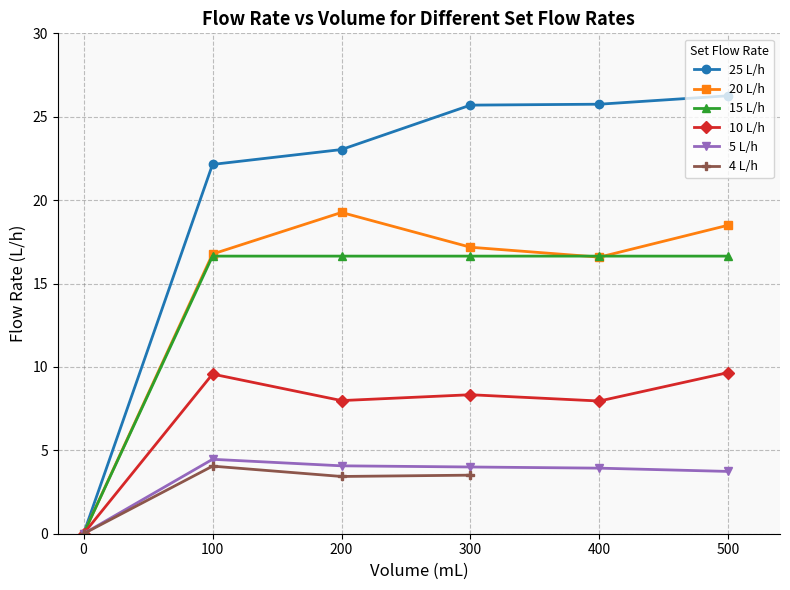

Where does the 25 L/h series first go above 25?

300